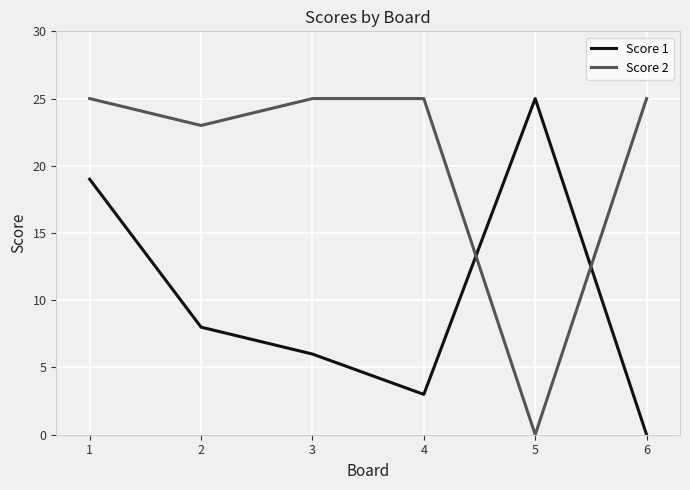

What is the difference between the highest and lowest values at 1?

6